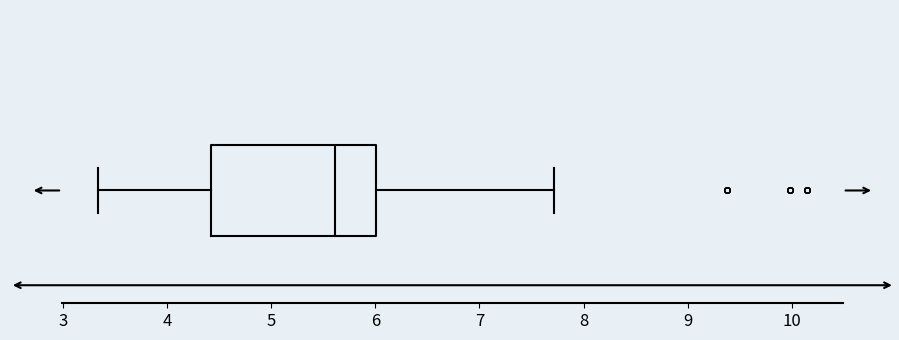

Where does the median line of the box sit on the x-axis? The values are not printed on the chart, so give them approximately, as read against the axis.

5.6